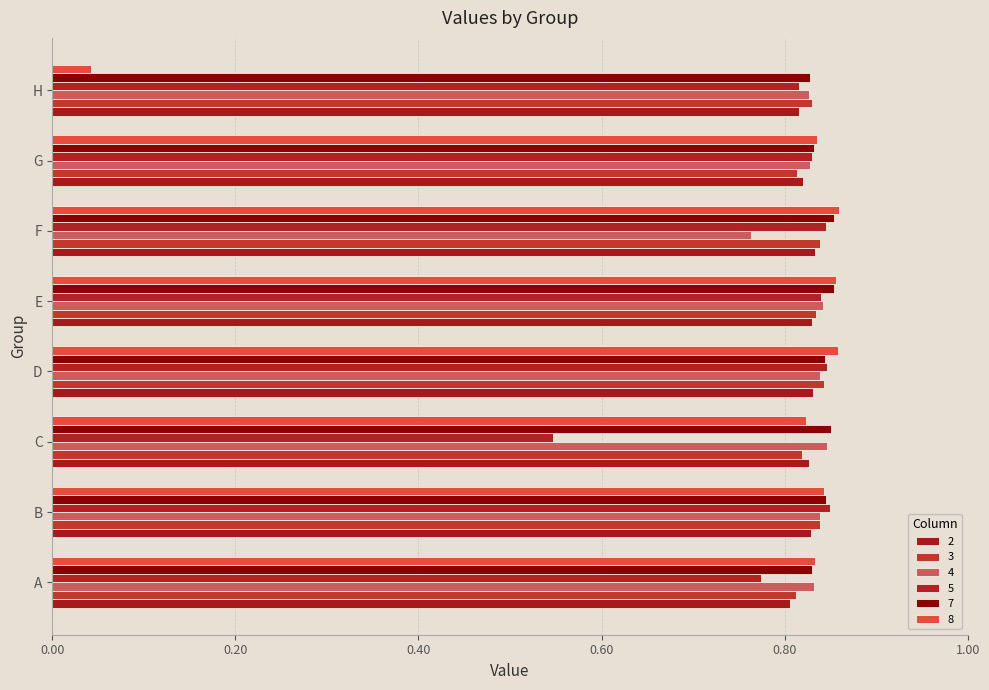

The 5 series shows 0.9 at C. True or false?

False